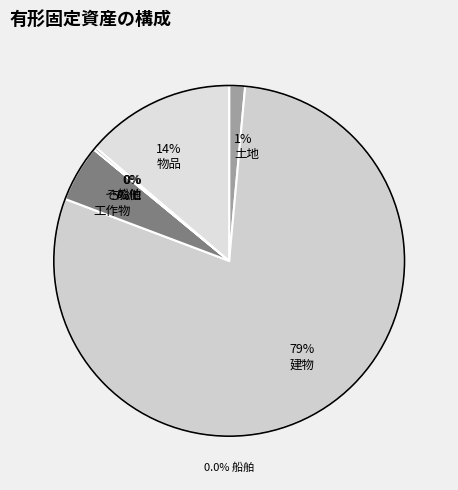

Does 建物 account for over 50% of the chart?

Yes